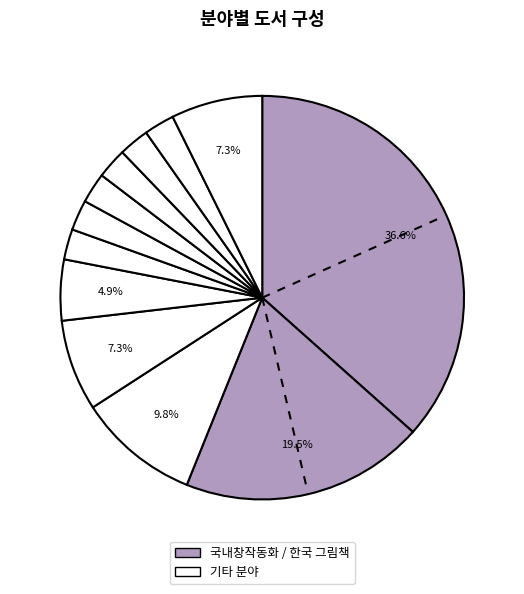

How many segments does this pie chart have?

12